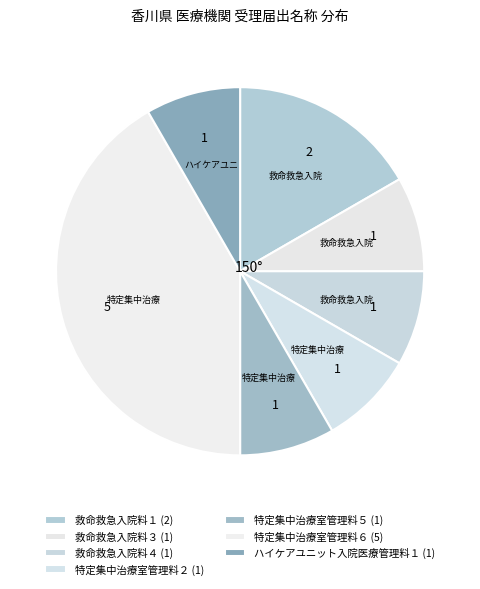

Rank the categories by value from lowest to highest.

救命救急入院料３, 救命救急入院料４, 特定集中治療室管理料２, 特定集中治療室管理料５, ハイケアユニット入院医療管理料１, 救命救急入院料１, 特定集中治療室管理料６